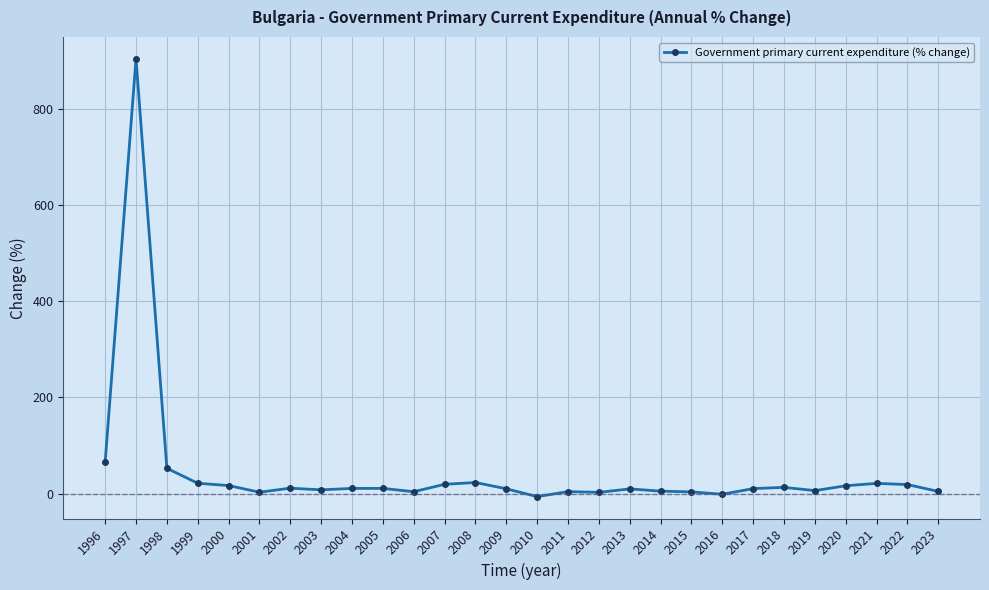

What is the value of the 3rd point from the left?

52.5